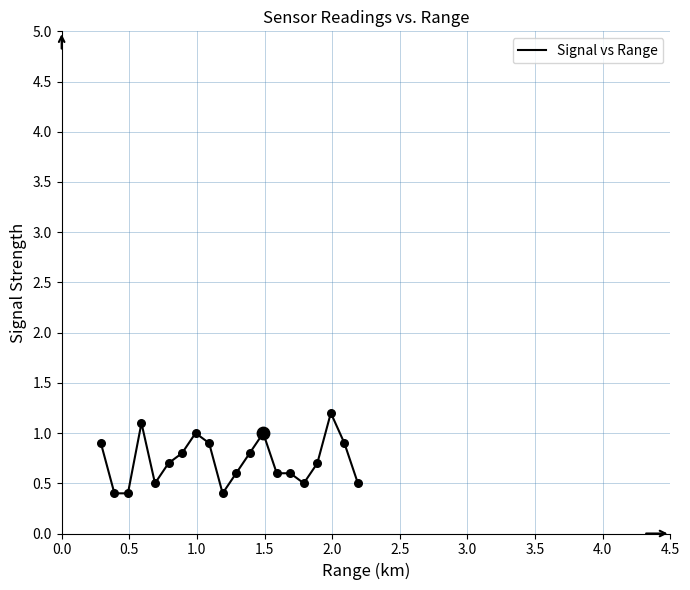

What is the smallest value displayed?

0.4